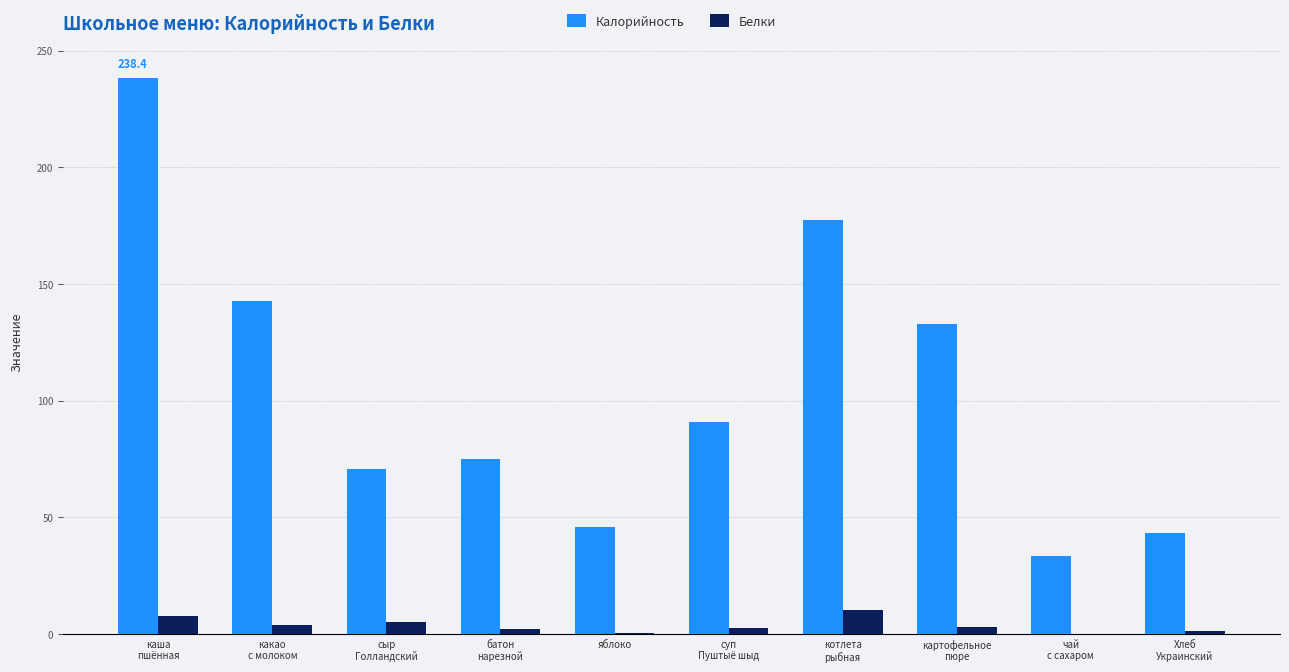

How many groups of bars are there?

10